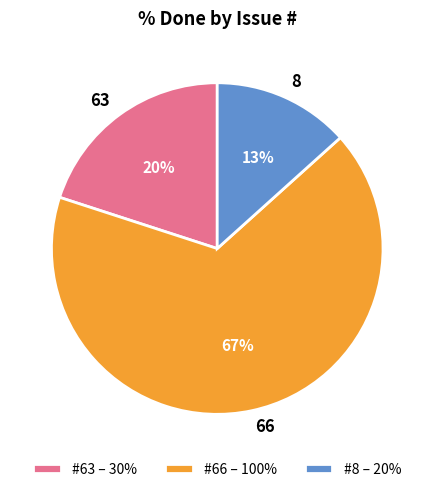

What is the ratio of the value at 63 to the value at 8?

1.5